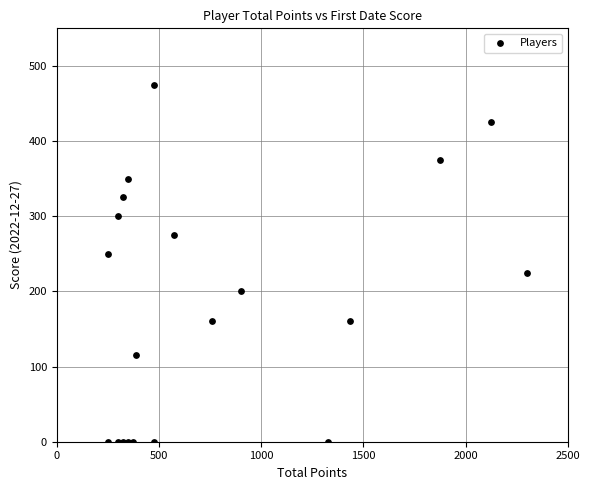

What is the range of X values (max minus min)?

2050